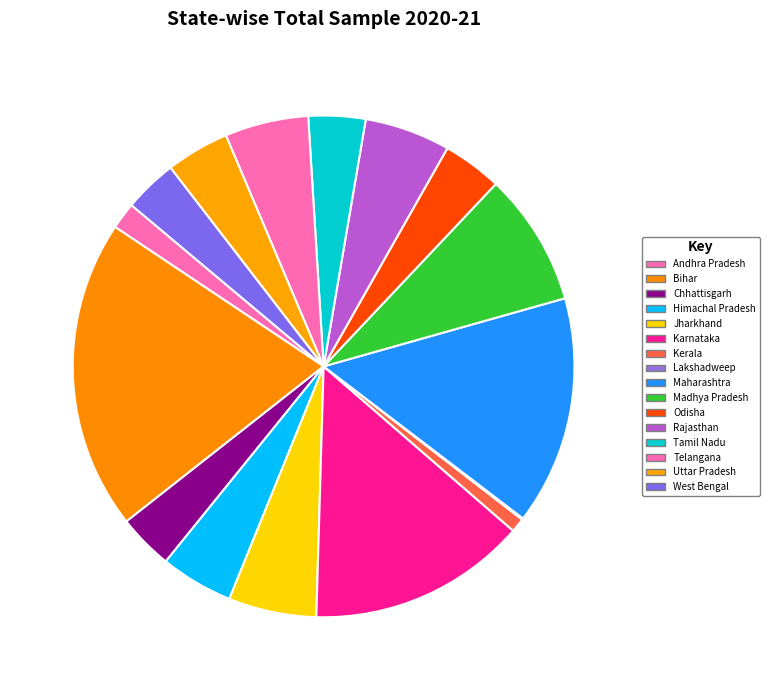

How many slices are in this pie chart?

16